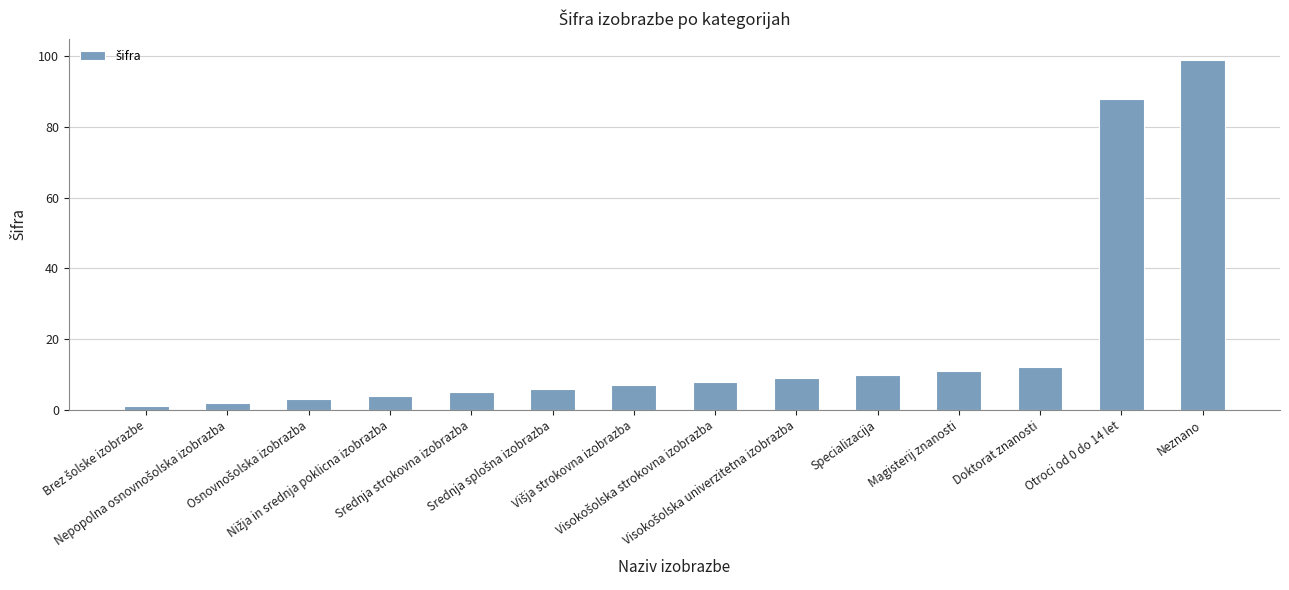

What is the difference between the maximum and minimum values?

98